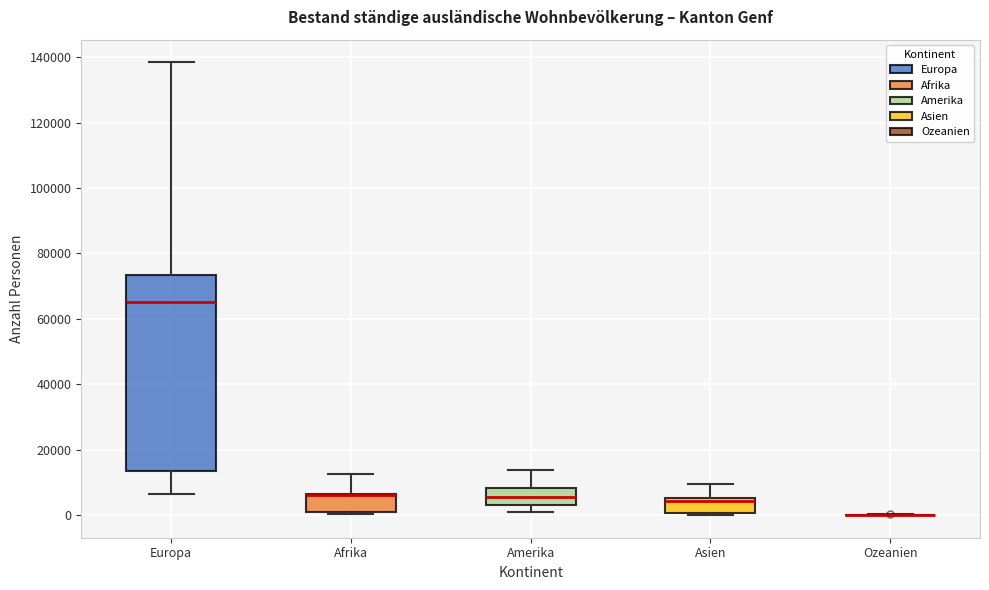

Reading left to right, read every box against the y-axis: the position of its median line, the range the box covers, and the ends of its whiskers. The values are not printed on the chart, so give them approximately, as read against the axis.

Europa: median 66000, box 14000 to 74000, whiskers 6000 to 138000
Afrika: median 6000 (drawn on the box's upper edge), box 0 to 6000, whiskers 0 to 12000
Amerika: median 6000, box 4000 to 8000, whiskers 0 to 14000
Asien: median 4000, box 0 to 6000, whiskers 0 to 10000
Ozeanien: box collapsed to a line at 0, whiskers 0 to 0